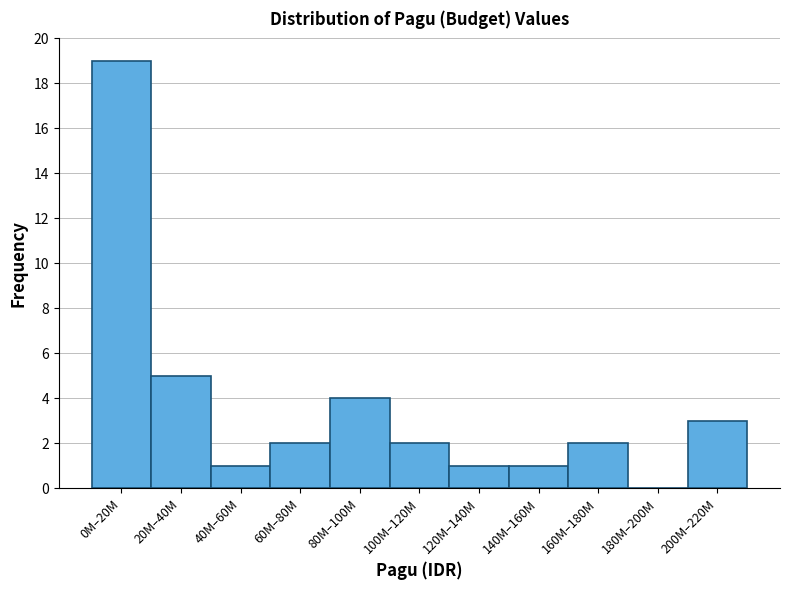

Reading left to right, extract all data points from this chart.

0M–20M=19	20M–40M=5	40M–60M=1	60M–80M=2	80M–100M=4	100M–120M=2	120M–140M=1	140M–160M=1	160M–180M=2	180M–200M=0	200M–220M=3